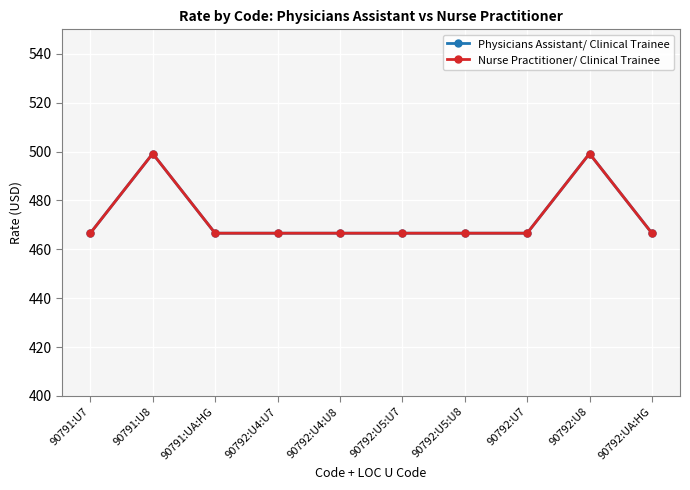

True or false: Physicians Assistant/ Clinical Trainee and Nurse Practitioner/ Clinical Trainee cross at least once.

False